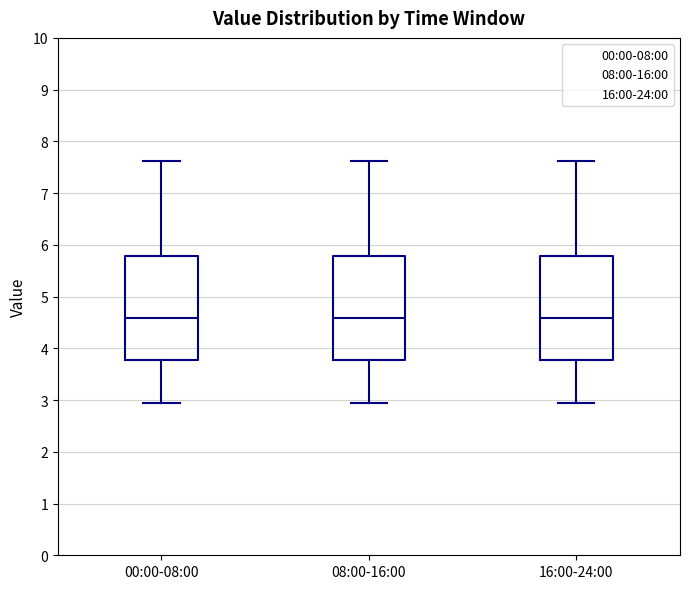

Where is the upper edge of the box for 16:00-24:00 on the y-axis? The values are not printed on the chart, so give them approximately, as read against the axis.

5.8